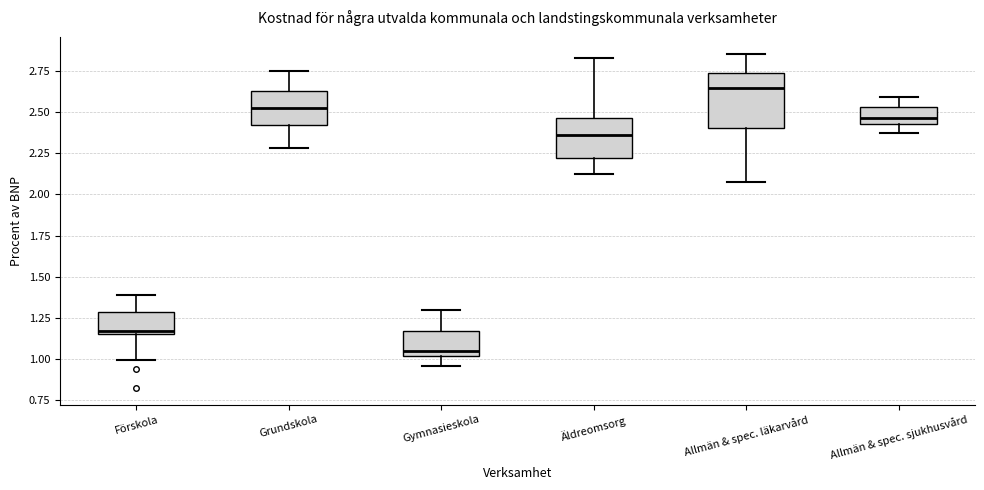

Which box has the lowest median line?

Gymnasieskola